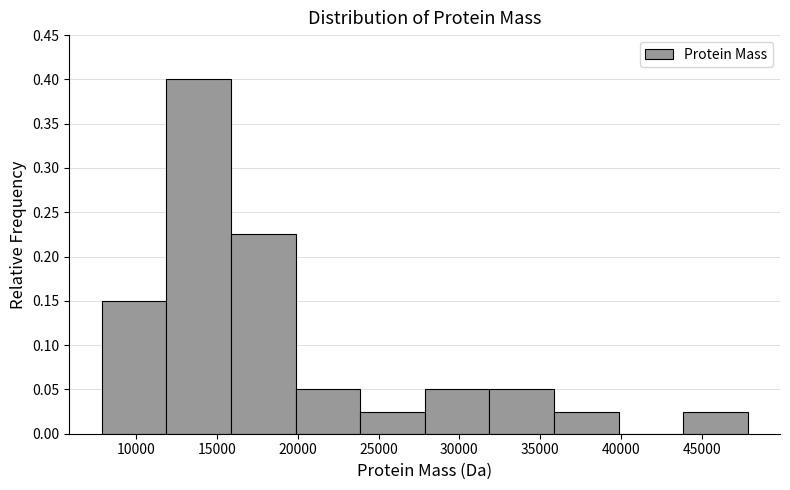

What is the height of the bar covering 32000 to 36000 on the x-axis? Neither the bar edges nor the heights are printed on the chart, so give them approximately, as read against the axes.

0.050